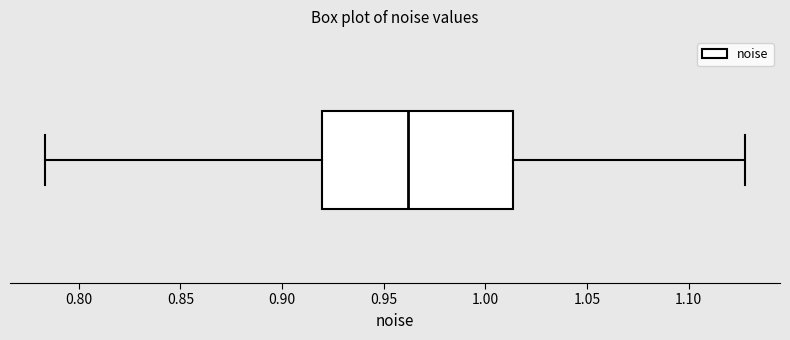

Where is the right edge of the box on the x-axis? The values are not printed on the chart, so give them approximately, as read against the axis.

1.015